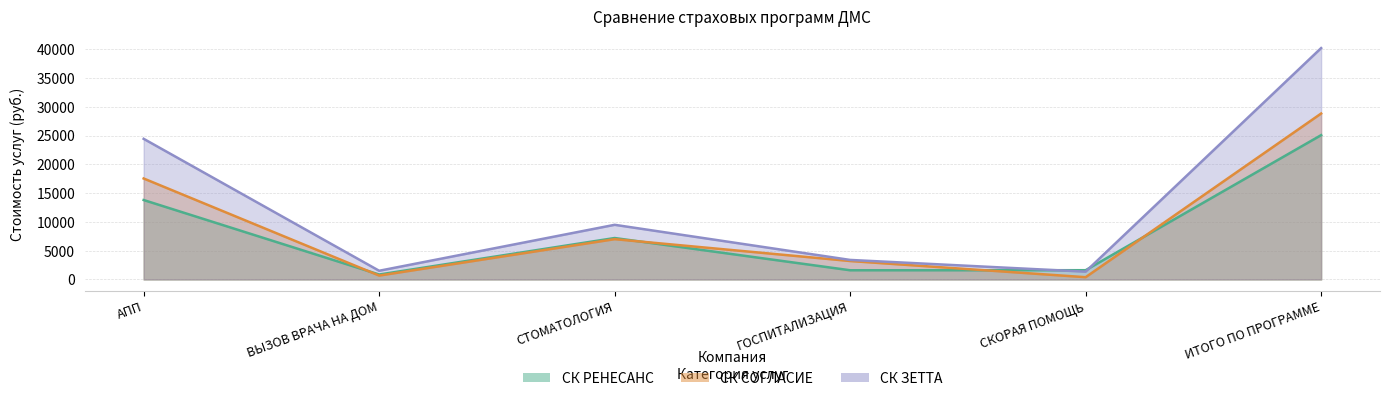

Is it true that СК ЗЕТТА equals 1358 at СКОРАЯ ПОМОЩЬ?

True